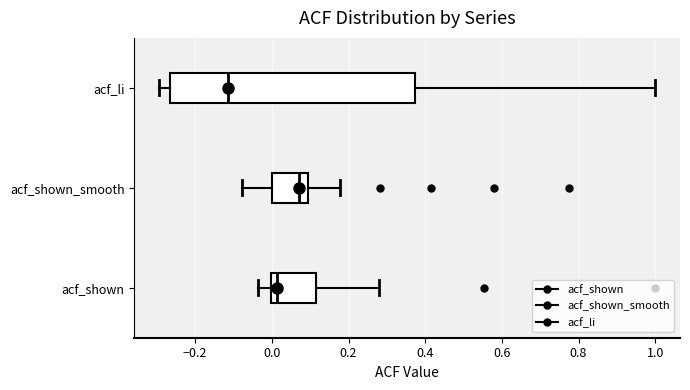

Comparing the boxes themselves (not the whiskers), which one is the widest?

acf_li